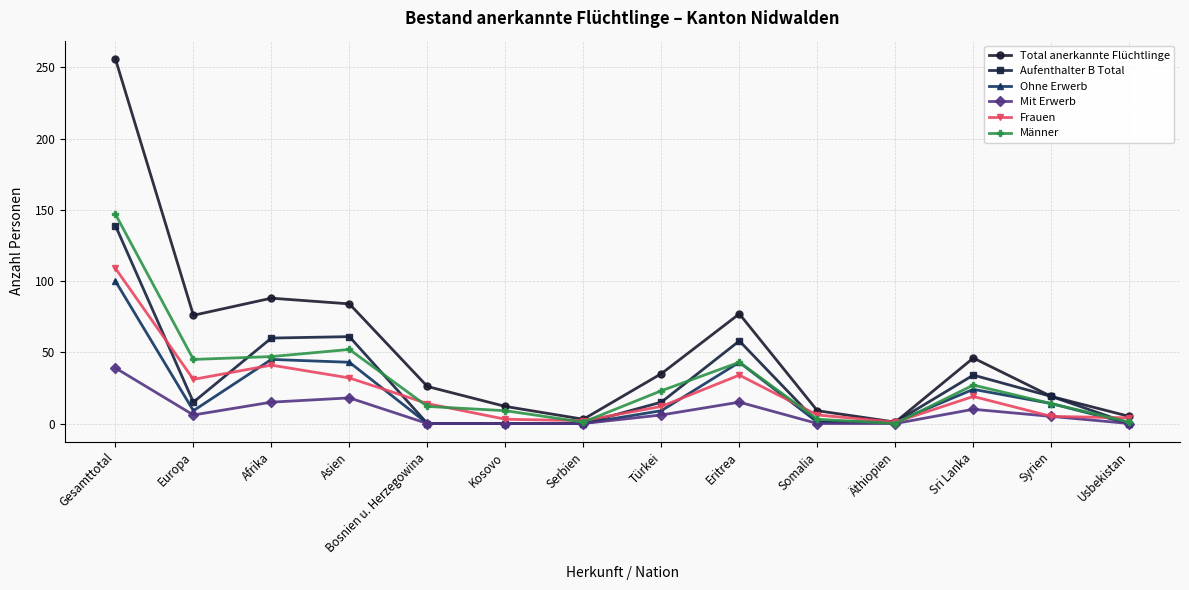

How many data points in Männer are less than 23?

7